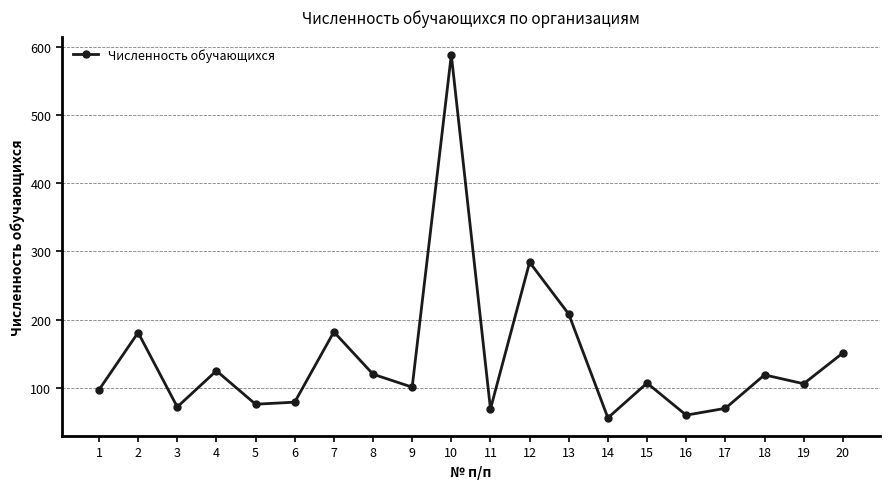

At which category does the data reach its first local valley?

3